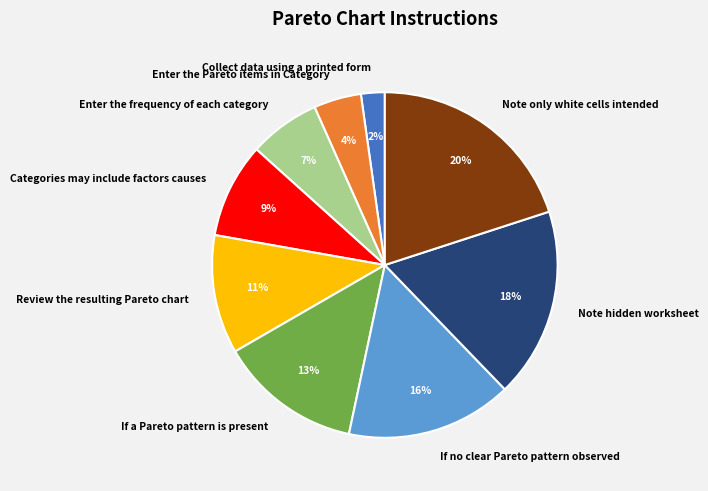

To the nearest percent, what percentage of the pie is Note hidden worksheet?

18%